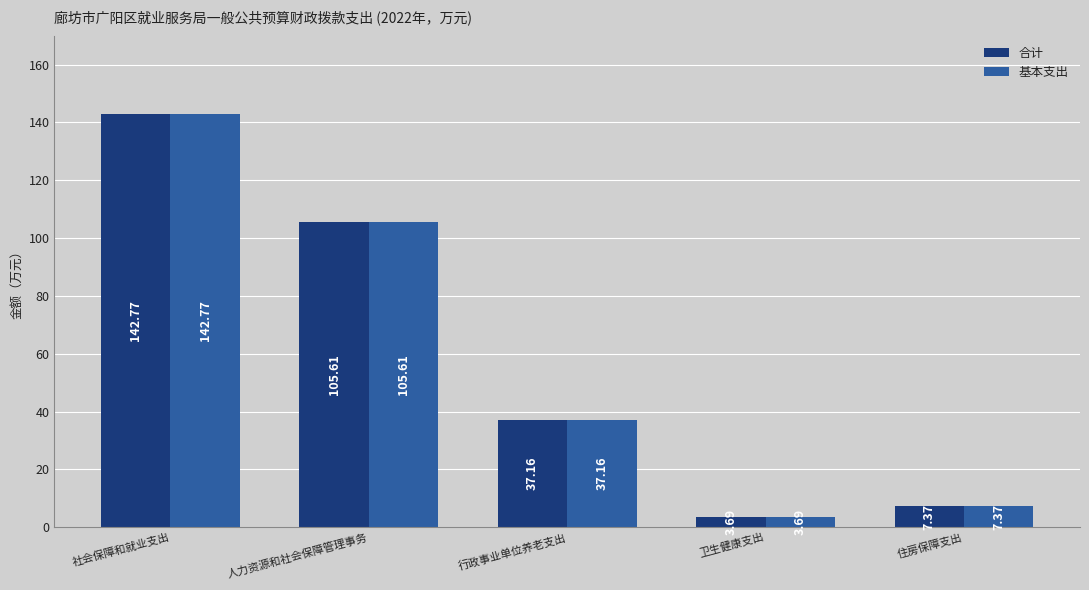

Reading left to right, transcribe all the data shown in this chart.

合计: 社会保障和就业支出=142.8	人力资源和社会保障管理事务=105.6	行政事业单位养老支出=37.2	卫生健康支出=3.7	住房保障支出=7.4
基本支出: 社会保障和就业支出=142.8	人力资源和社会保障管理事务=105.6	行政事业单位养老支出=37.2	卫生健康支出=3.7	住房保障支出=7.4